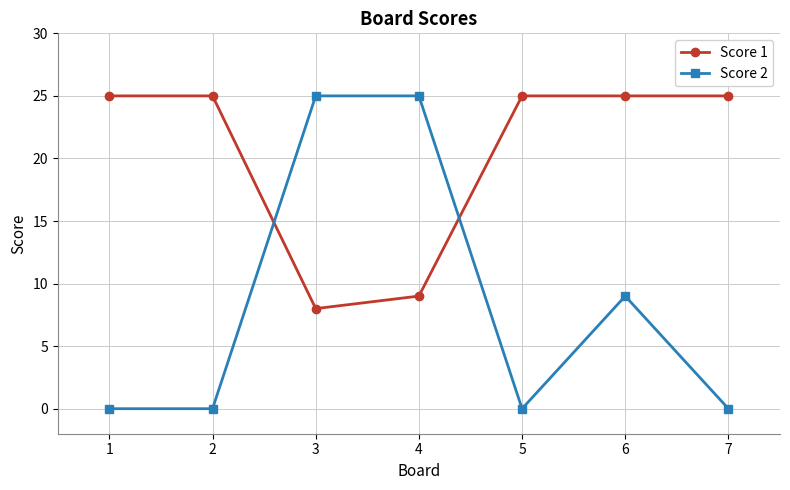

Is it true that Score 2 equals 11 at 3?

False